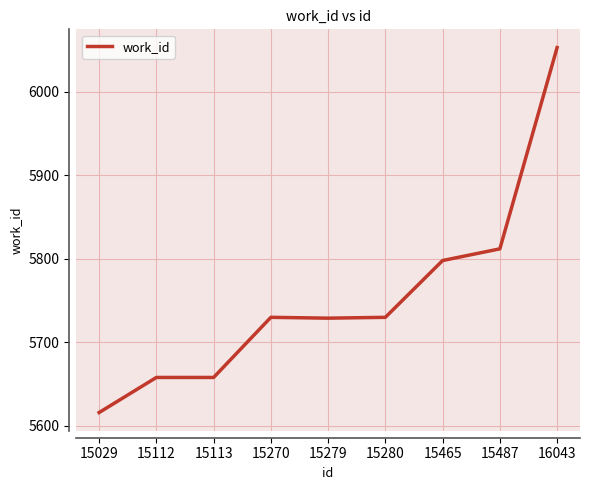

The chart shows a value of 5730 at 15270. True or false?

True